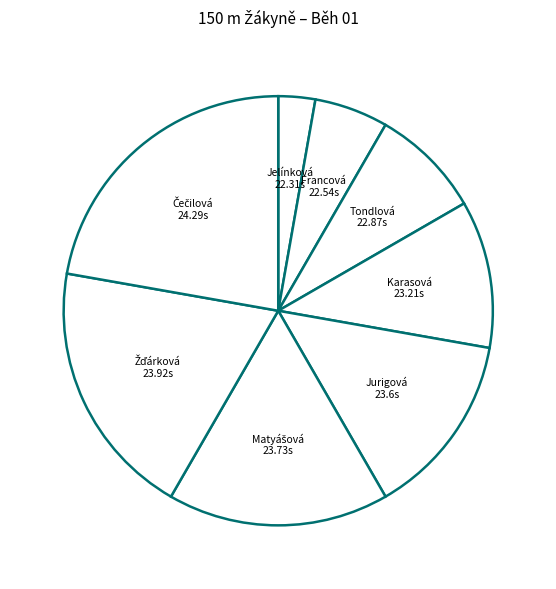

Is there any slice that represents more than half of the pie?

No